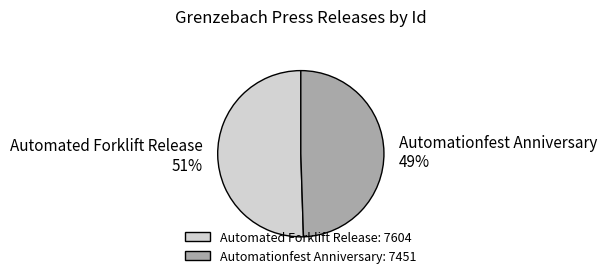

To the nearest percent, what is the combined percentage of Automationfest Anniversary and Automated Forklift Release?

100%